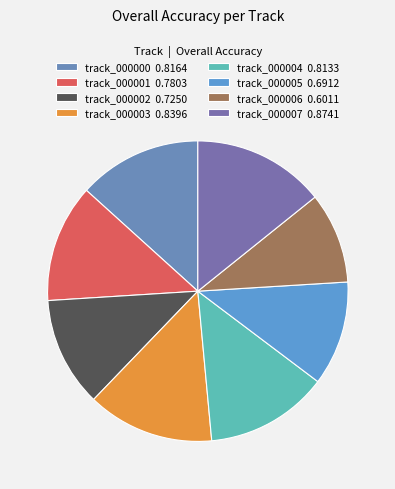

Is there any slice that represents more than half of the pie?

No